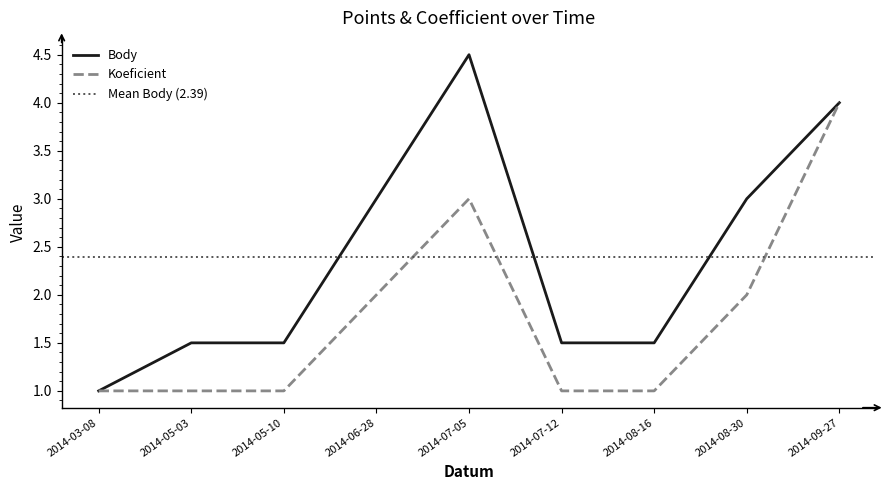

Count the number of categories in the chart.

9